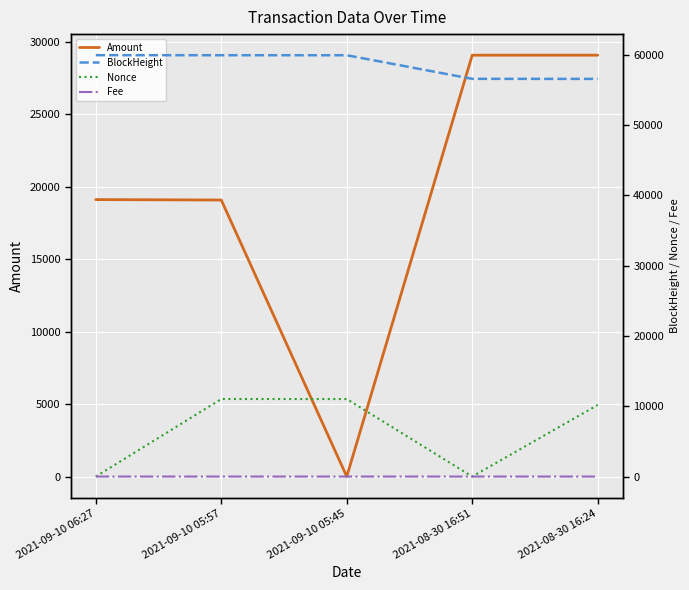

Between 2021-09-10 05:57 and 2021-08-30 16:24, which series saw the biggest shift?

Amount